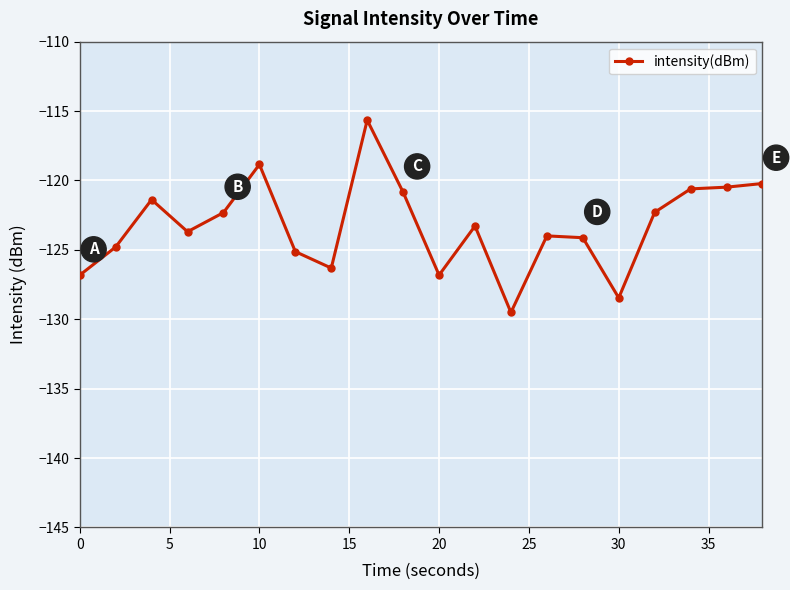

True or false: there are more than 2 points higher than both neighbors.

True